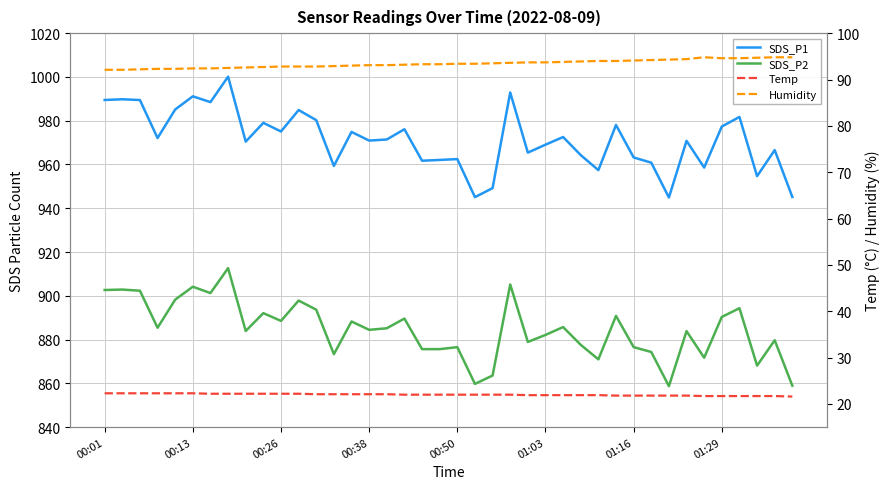

What is the approximate value of Humidity at 8?

92.6